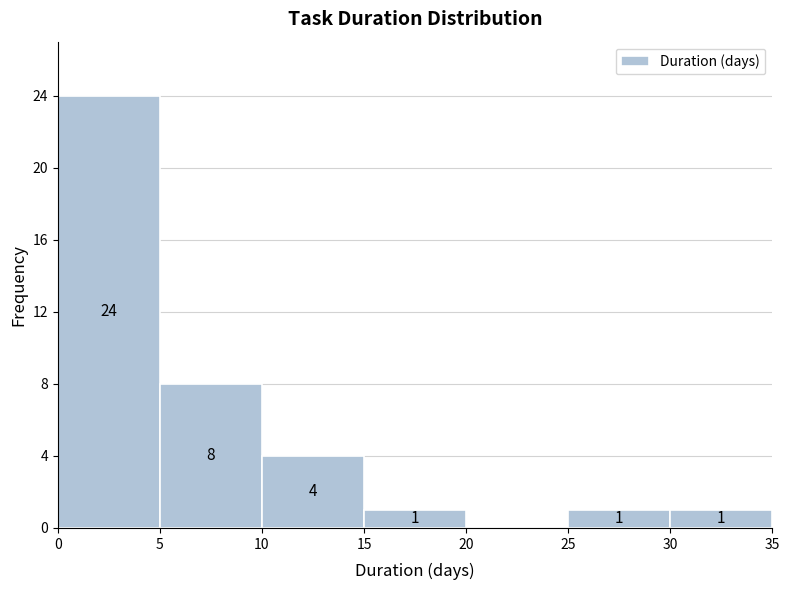

Which range on the x-axis has the tallest bar?

0 to 5